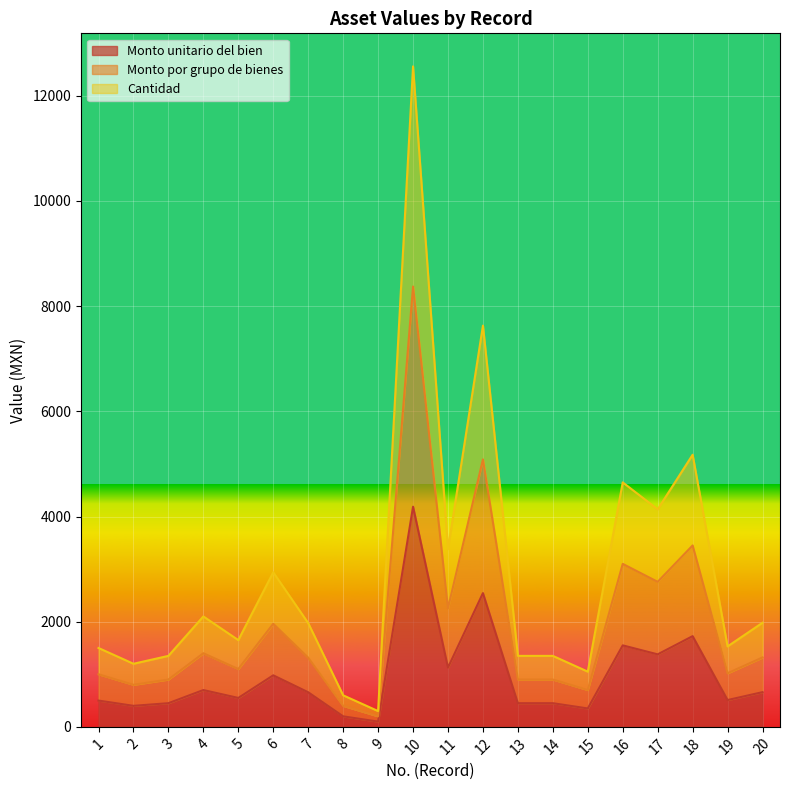

What is the value of the Monto unitario del bien point at the 14th from the left?

450.0